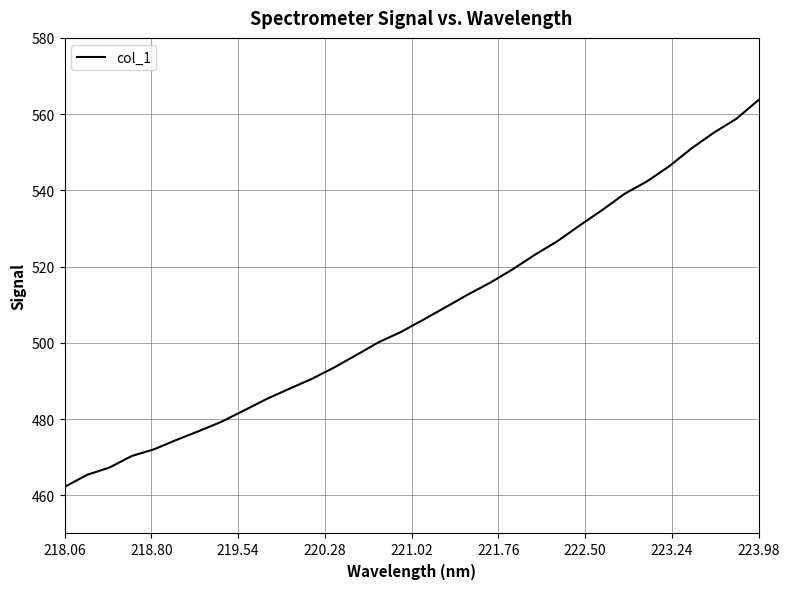

What is the difference between the maximum and minimum values?

101.6